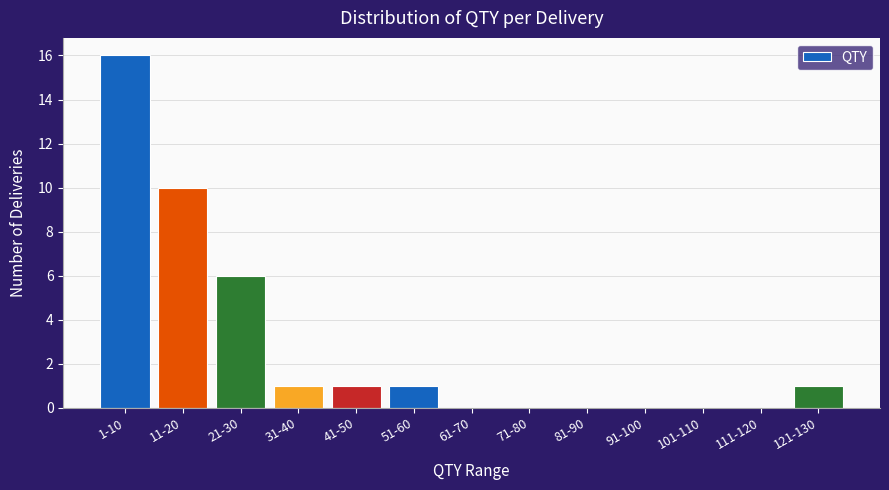

Reading left to right, extract all data points from this chart.

1-10=16	11-20=10	21-30=6	31-40=1	41-50=1	51-60=1	61-70=0	71-80=0	81-90=0	91-100=0	101-110=0	111-120=0	121-130=1